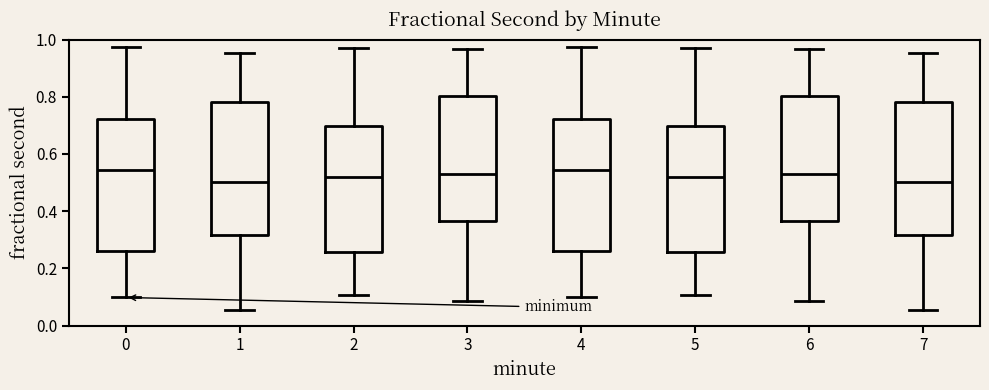

Reading left to right, read every box against the y-axis: the position of its median line, the range the box covers, and the ends of its whiskers. The values are not printed on the chart, so give them approximately, as read against the axis.

0: median 0.54, box 0.26 to 0.72, whiskers 0.10 to 0.98
1: median 0.50, box 0.32 to 0.78, whiskers 0.06 to 0.96
2: median 0.52, box 0.26 to 0.70, whiskers 0.10 to 0.98
3: median 0.52, box 0.36 to 0.80, whiskers 0.08 to 0.96
4: median 0.54, box 0.26 to 0.72, whiskers 0.10 to 0.98
5: median 0.52, box 0.26 to 0.70, whiskers 0.10 to 0.98
6: median 0.52, box 0.36 to 0.80, whiskers 0.08 to 0.96
7: median 0.50, box 0.32 to 0.78, whiskers 0.06 to 0.96